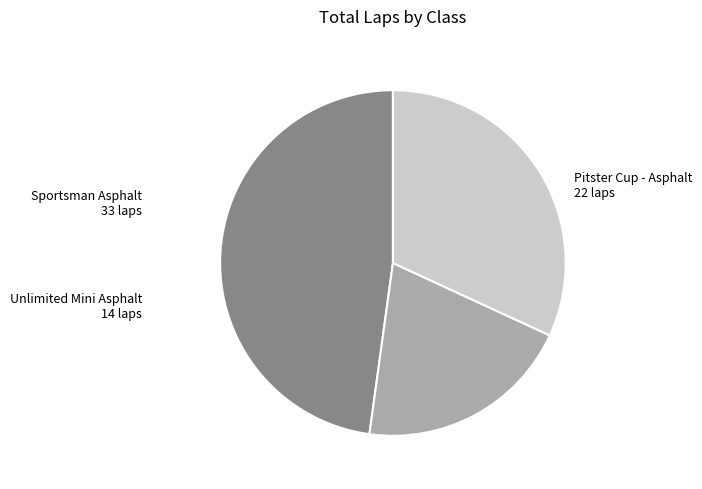

Is there a majority slice in this chart?

No